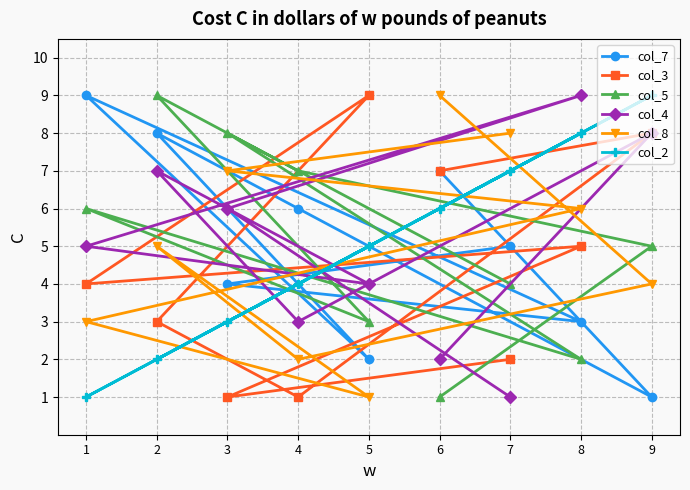

How many interior local valleys does the col_5 series have?

2